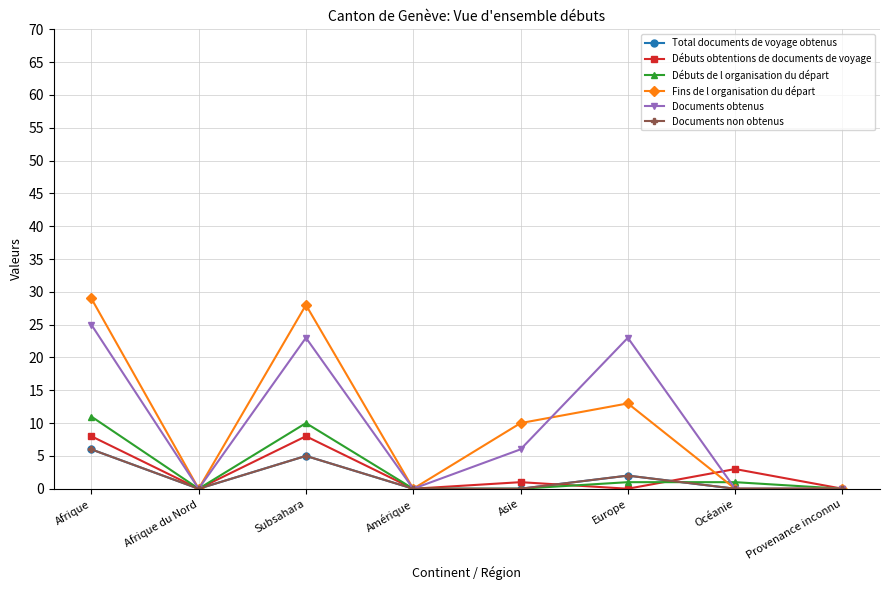

What is the label of the 6th point from the right?

Subsahara